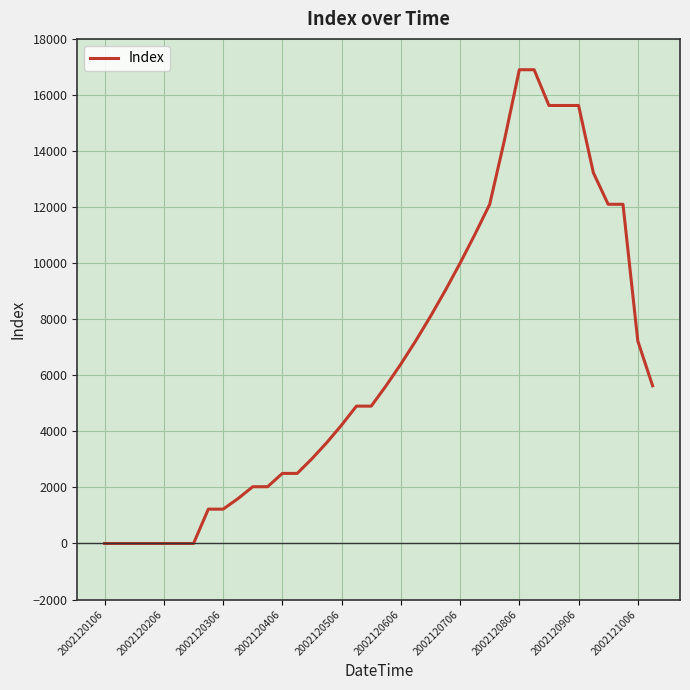

What is the difference between the maximum and minimum values?

16900